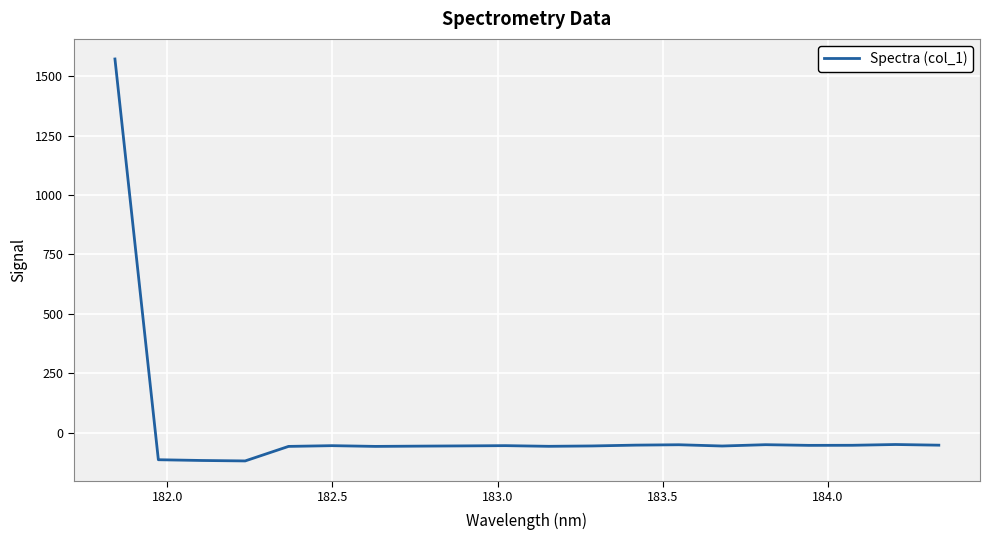

What is the difference between the maximum and minimum values?

1690.1